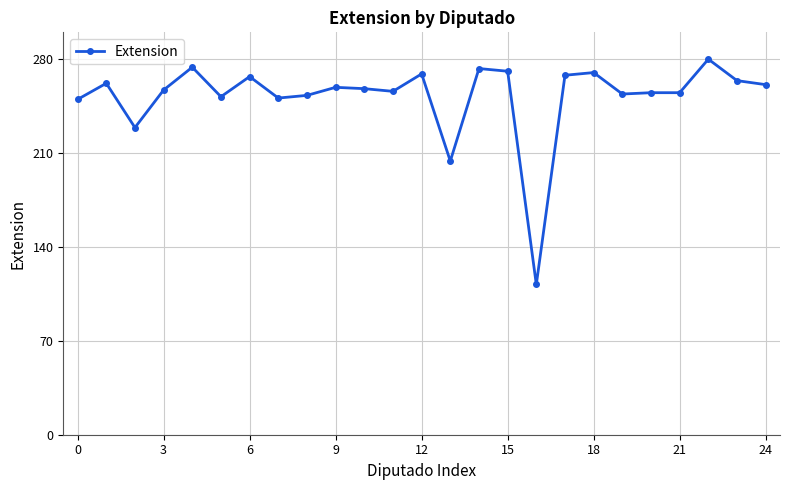

What is the value of the 9th point from the left?

253